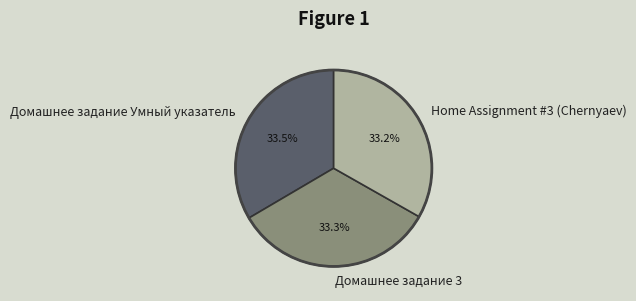

What portion of the pie excludes Home Assignment #3 (Chernyaev)?

66.8%